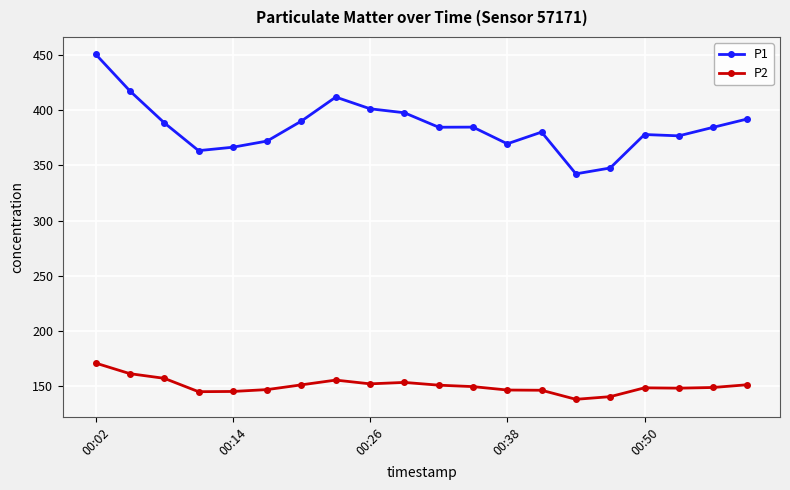

What is the average value of the P2 series?

150.5